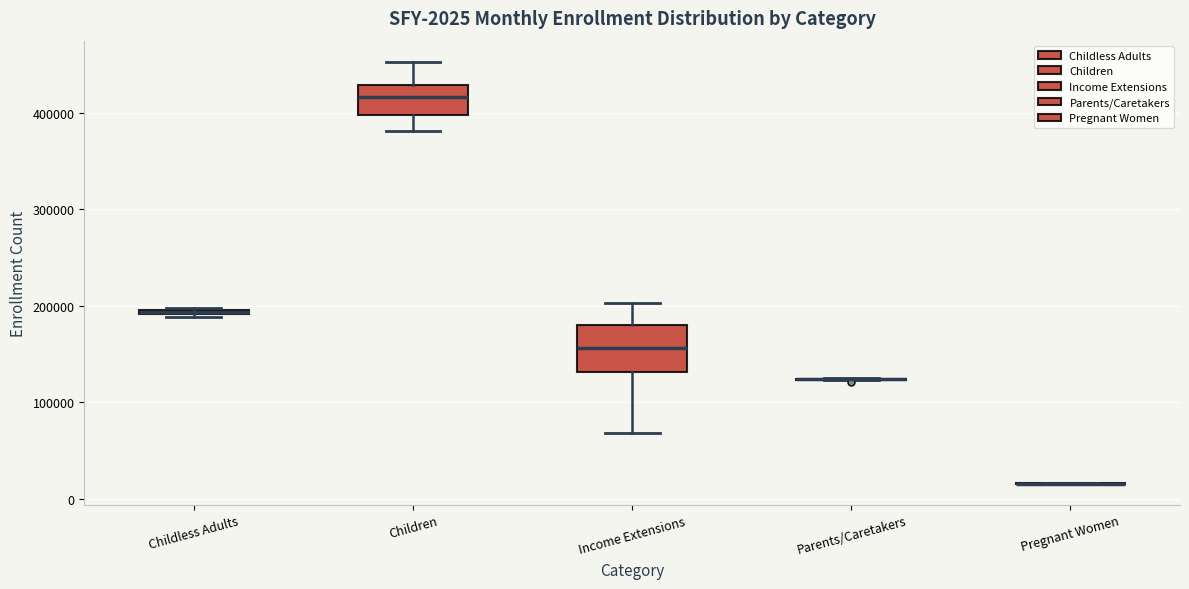

Which box is the tallest, from its lower edge to its upper edge?

Income Extensions